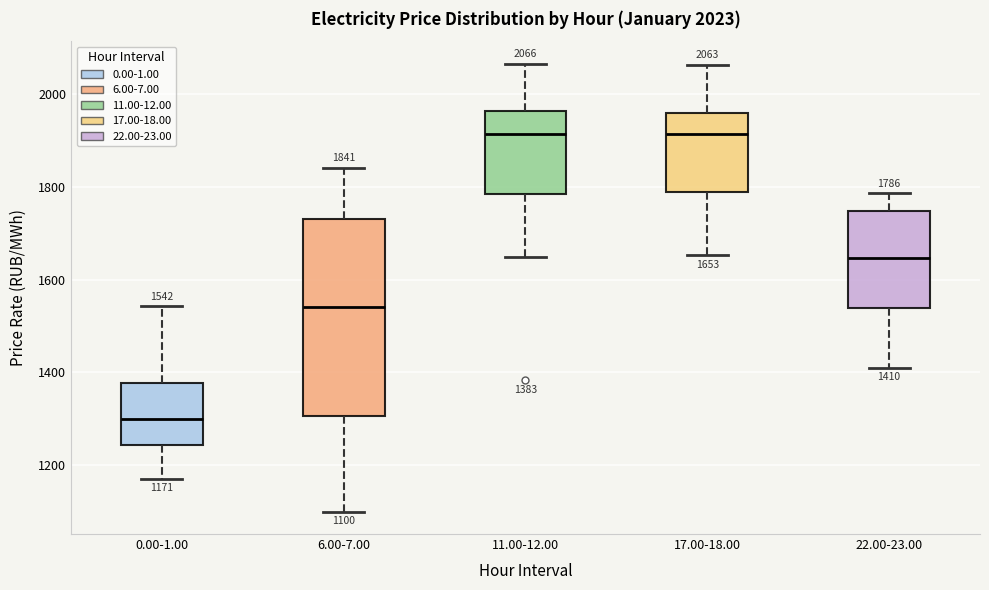

Which box is the tallest, from its lower edge to its upper edge?

6.00-7.00